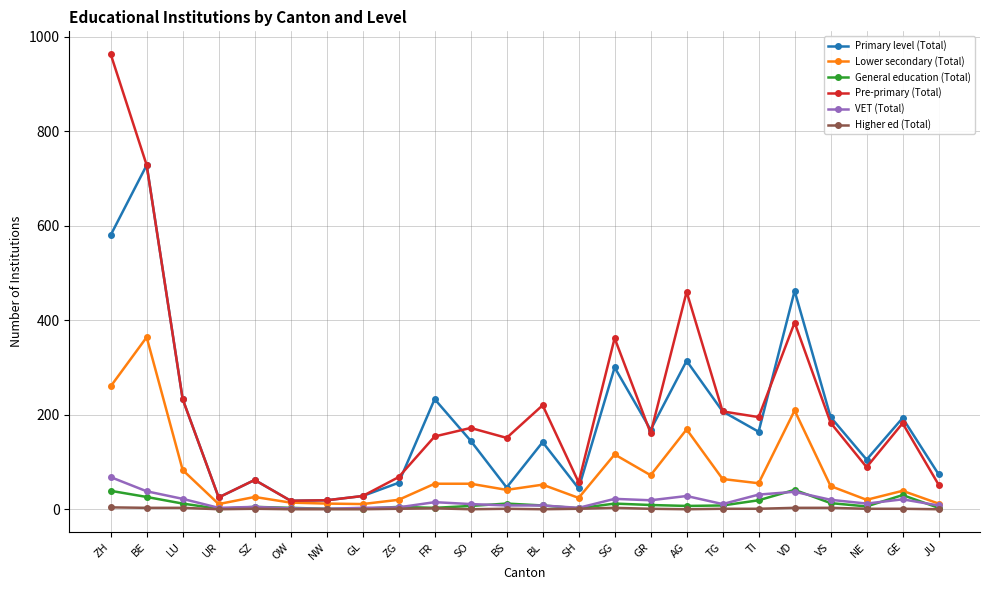

What is the lowest value of the Primary level (Total) series?

18